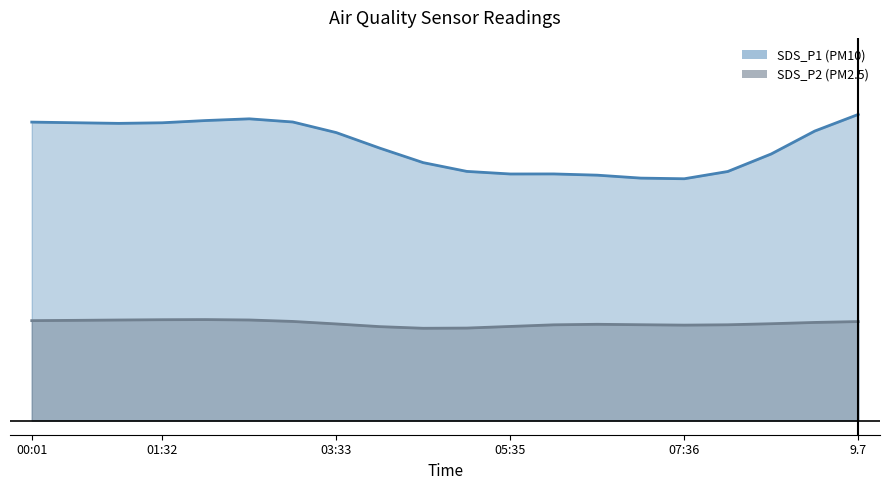

List the series in order of their overall mean, highest first.

SDS_P1, SDS_P2